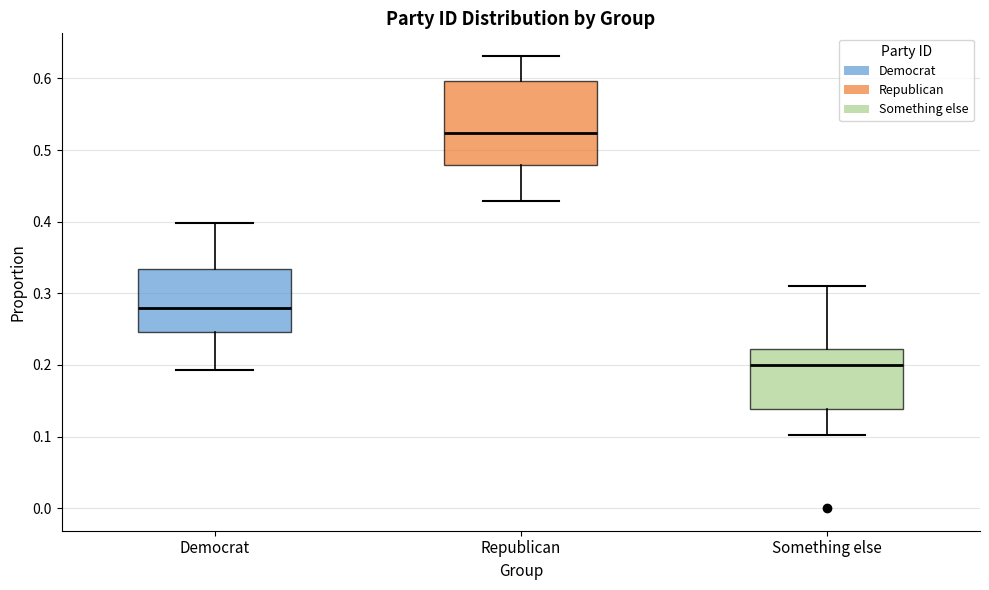

Where does the upper whisker of the box for Democrat end on the y-axis? The values are not printed on the chart, so give them approximately, as read against the axis.

0.40